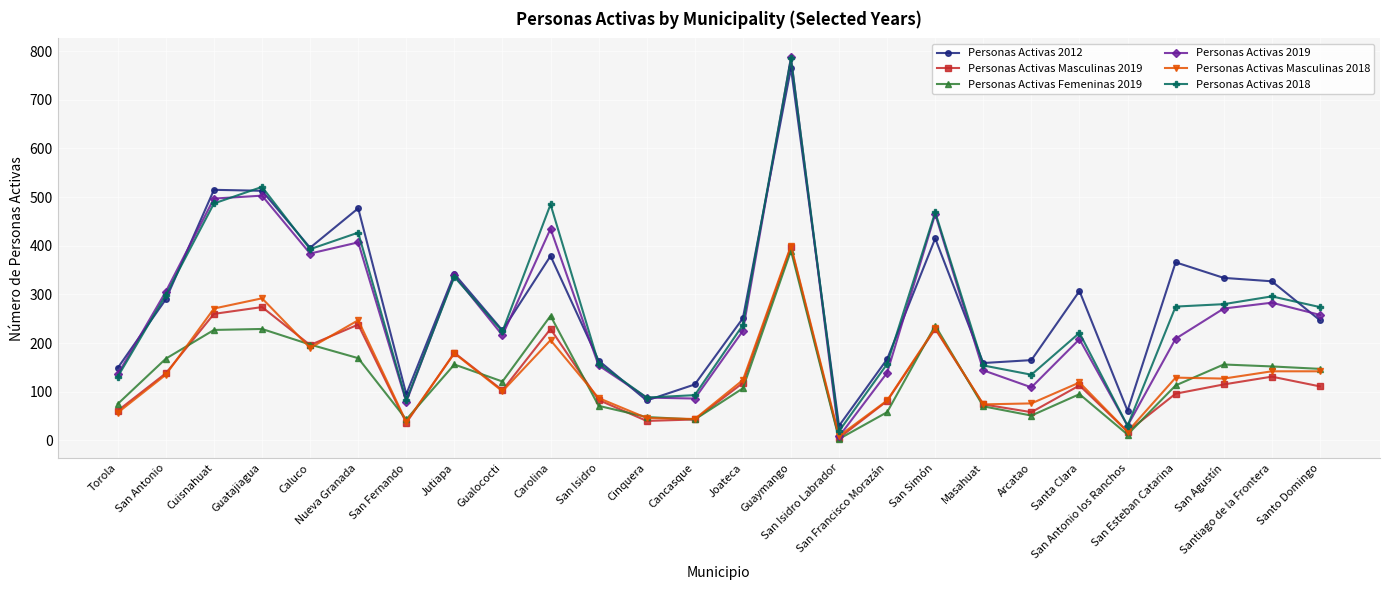

True or false: Personas Activas Femeninas 2019 and Personas Activas 2012 cross at least once.

False